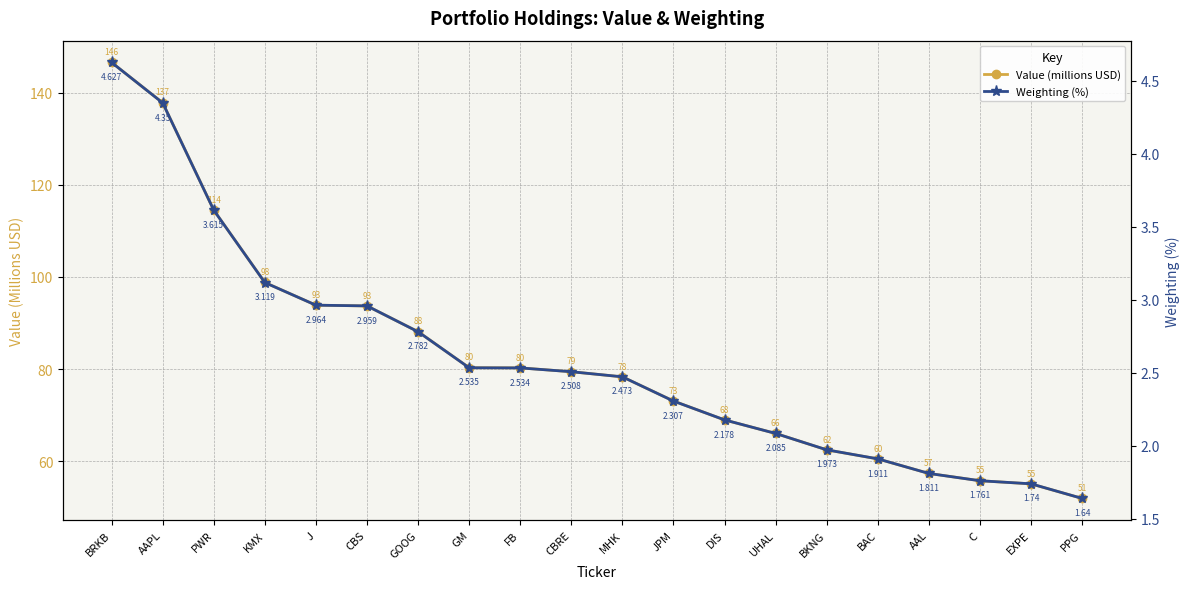

Which label corresponds to the largest value in the chart?

BRKB